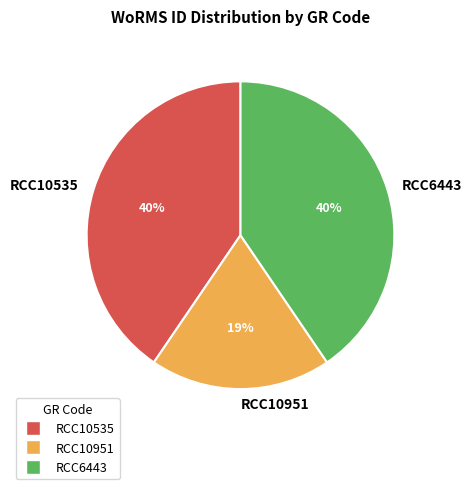

How many slices are in this pie chart?

3